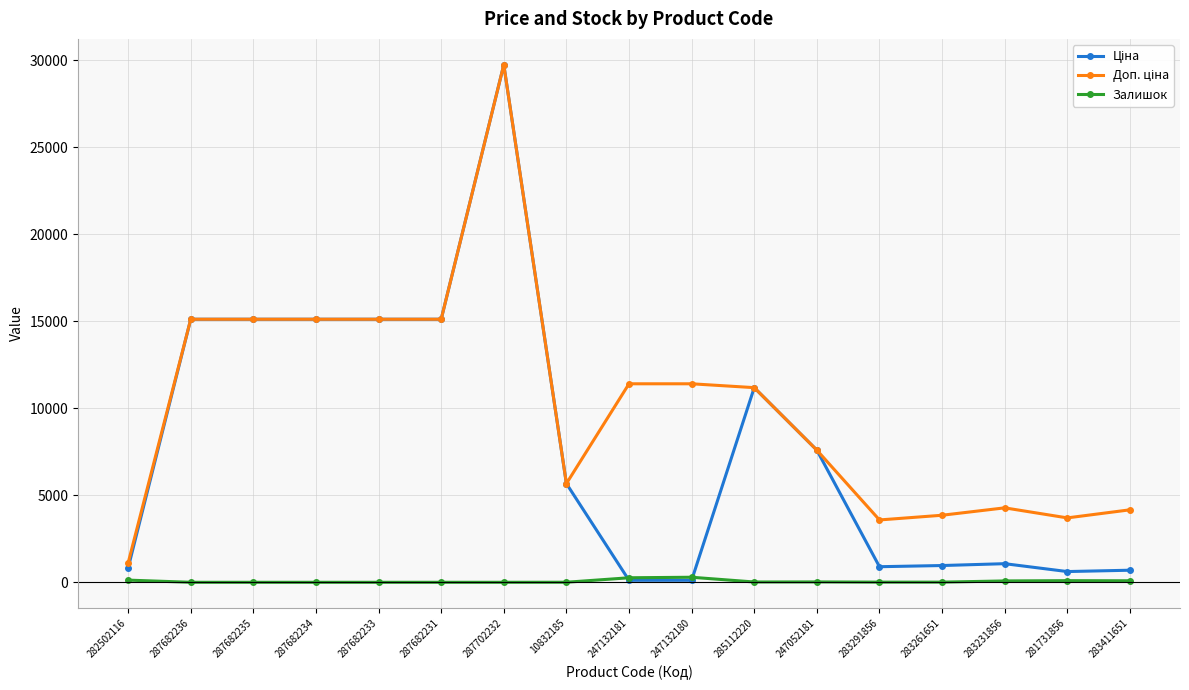

What is the difference between the highest and lowest values at 287682233?

15120.0